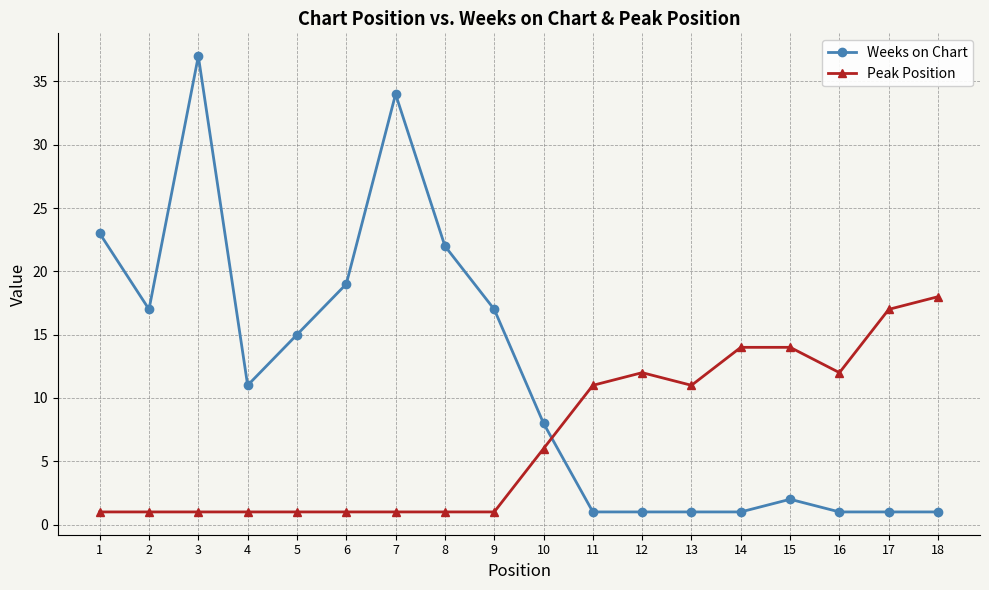

What is the difference between the second highest and minimum values in the Peak Position series?

16